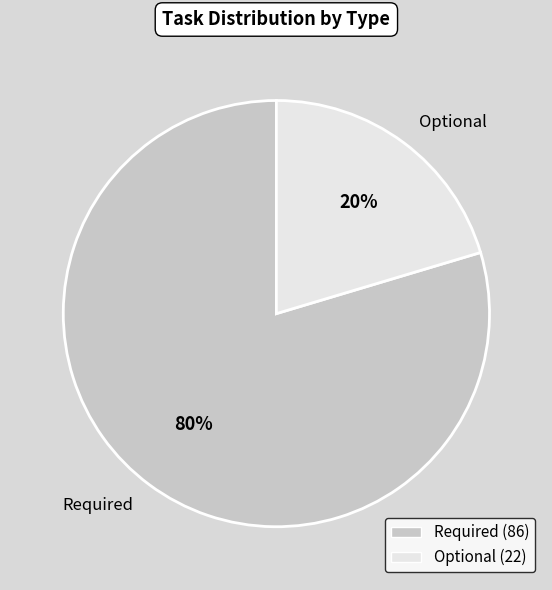

Which category accounts for the majority?

Required